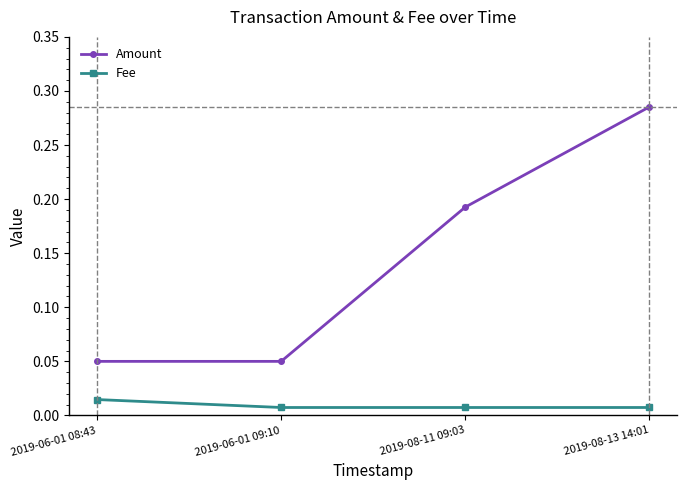

List the series in order of their peak value, highest first.

Amount, Fee